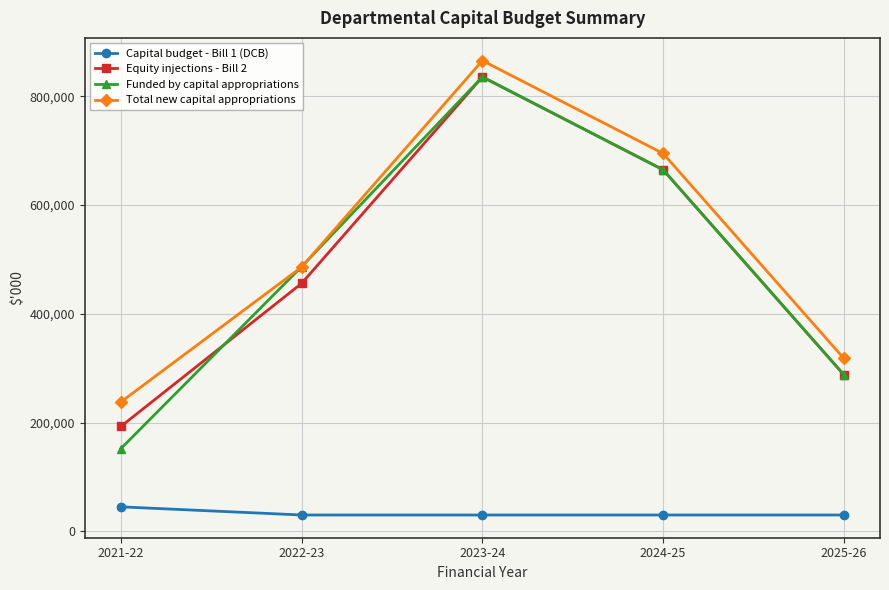

The value of Funded by capital appropriations at 2025-26 is 113537. True or false?

False